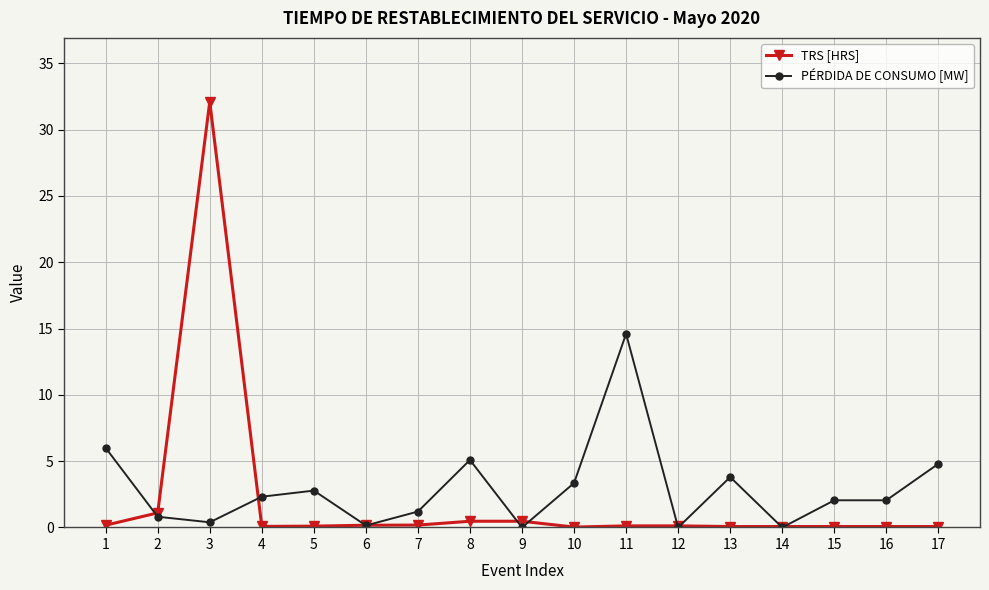

True or false: TRS [HRS] has more than 0 points higher than both neighbors.

True